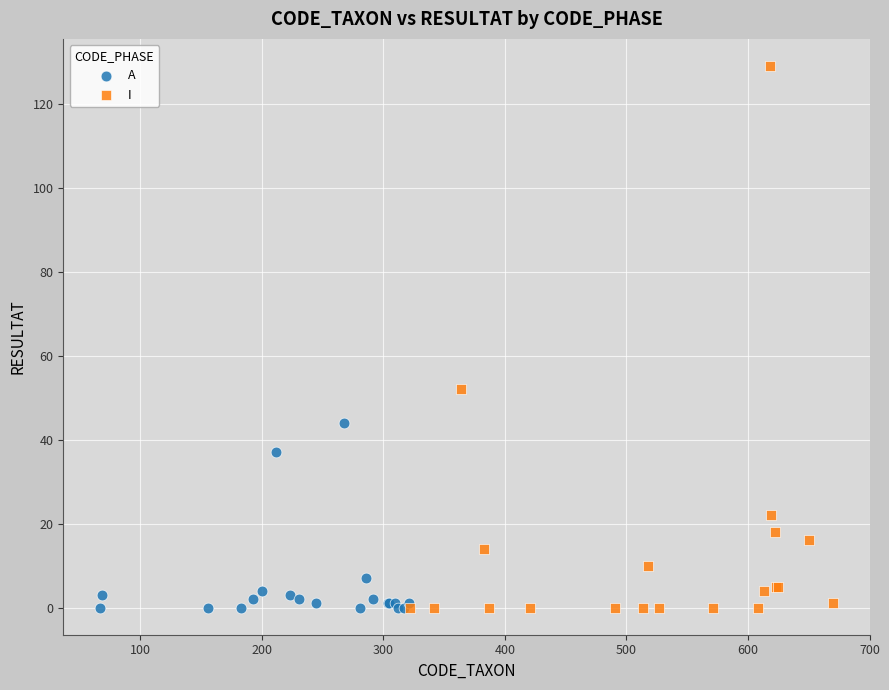

Which series reaches the maximum Y coordinate?

I